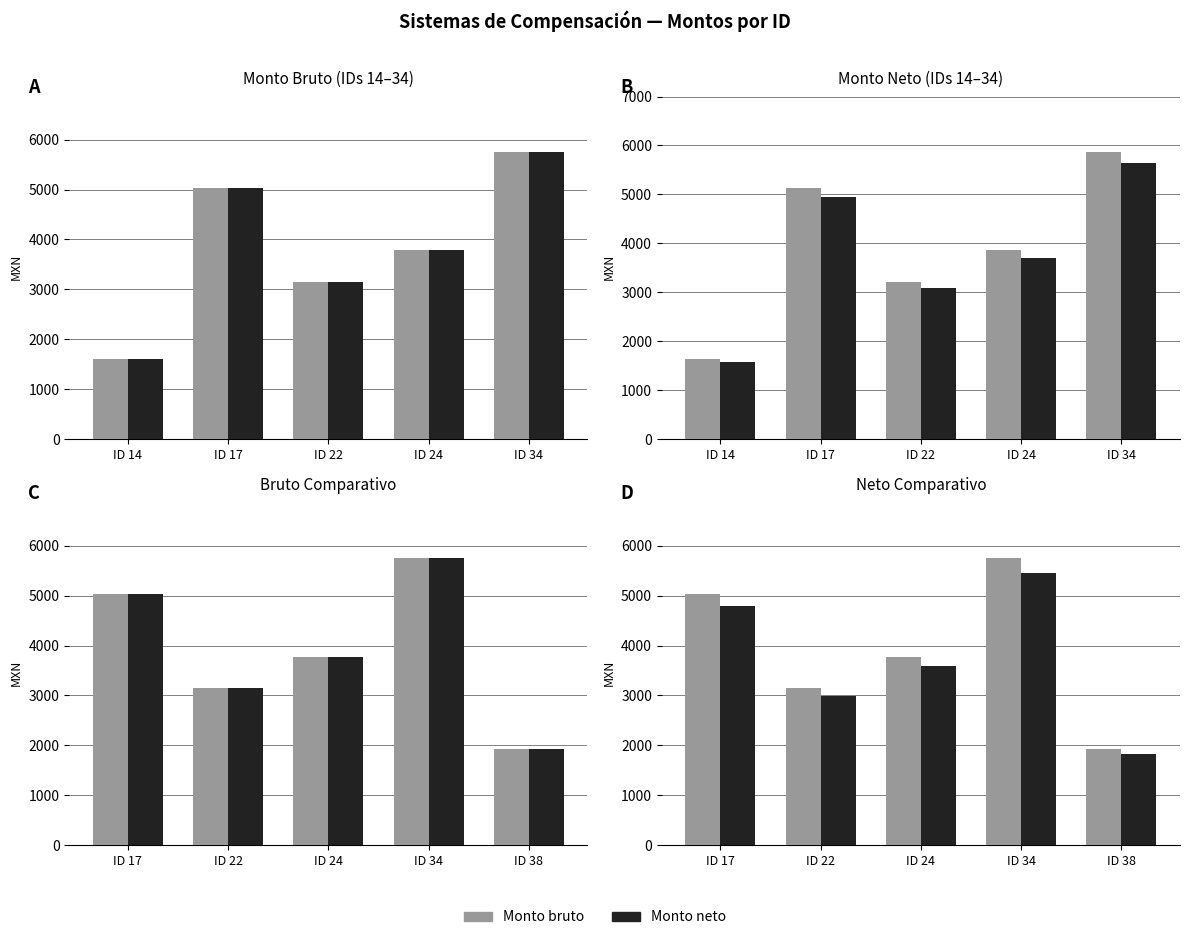

What is the value of the Monto neto bar at the 4th from the left?

5461.7